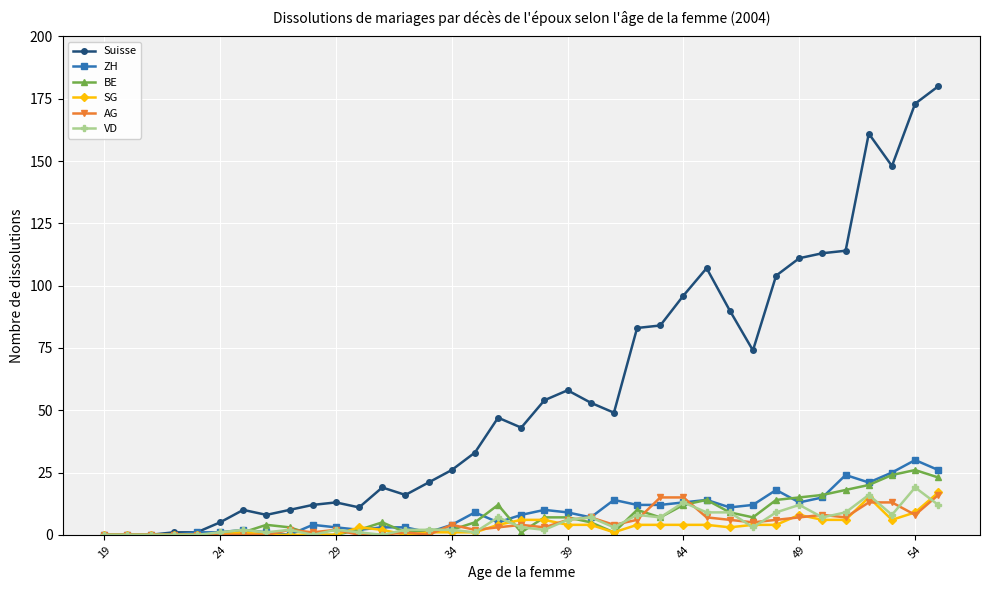

Reading left to right, extract all data points from this chart.

Suisse: 0	0	0	1	1	5	10	8	10	12	13	11	19	16	21	26	33	47	43	54	58	53	49	83	84	96	107	90	74	104	111	113	114	161	148	173	180
ZH: 0	0	0	0	1	1	2	1	0	4	3	2	3	3	1	4	9	5	8	10	9	7	14	12	12	13	14	11	12	18	13	15	24	21	25	30	26
BE: 0	0	0	0	0	0	1	4	3	0	0	2	5	1	2	2	5	12	1	7	7	5	1	10	7	12	14	9	7	14	15	16	18	20	24	26	23
SG: 0	0	0	0	0	0	1	0	0	0	0	3	2	0	1	1	1	4	6	6	4	4	1	4	4	4	4	3	4	4	8	6	6	15	6	9	17
AG: 0	0	0	0	0	0	0	0	2	1	2	0	0	1	0	4	2	3	4	3	6	7	4	6	15	15	7	6	5	6	7	8	7	13	13	8	16
VD: 0	0	0	0	0	1	2	1	2	0	2	1	0	2	2	2	1	7	3	2	6	7	3	8	7	13	9	9	3	9	12	7	9	16	8	19	12